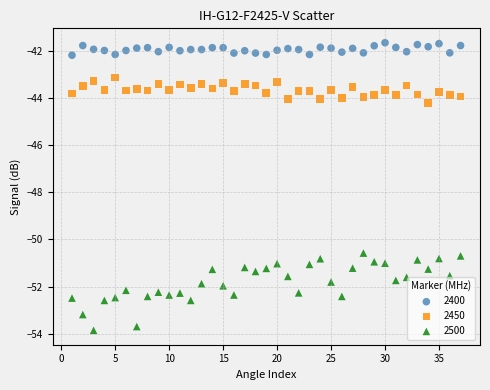

Which series has the widest spread of Y values?

2500